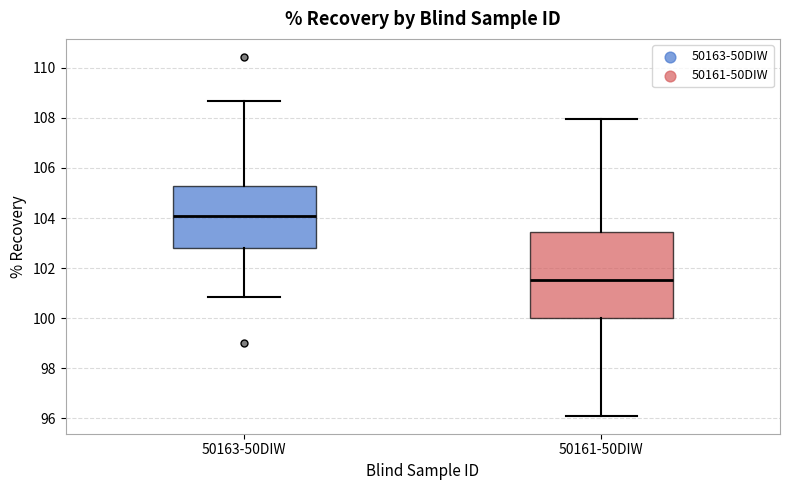

Reading left to right, transcribe this box plot: for each box, give where its median line is, the range the box spans, and where its two whiskers end, as read against the y-axis. The values are not printed on the chart, so give them approximately, as read against the axis.

50163-50DIW: median 104.0, box 102.8 to 105.2, whiskers 100.8 to 108.6
50161-50DIW: median 101.6, box 100.0 to 103.4, whiskers 96.2 to 108.0